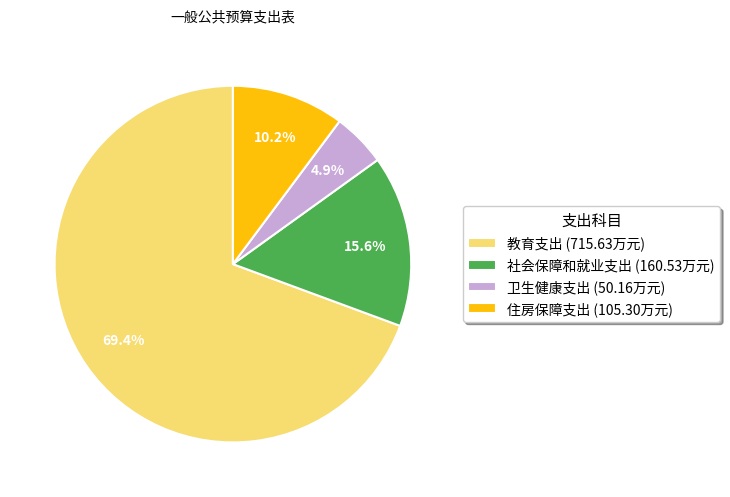

Is it true that 教育支出 is 69% of the pie?

True